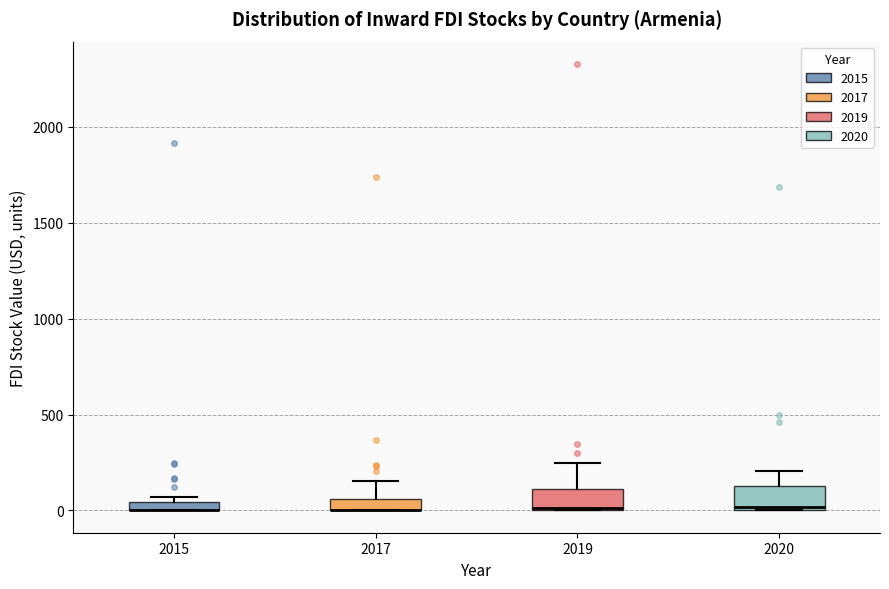

Where is the upper edge of the box at x = 2019 on the y-axis? The values are not printed on the chart, so give them approximately, as read against the axis.

100